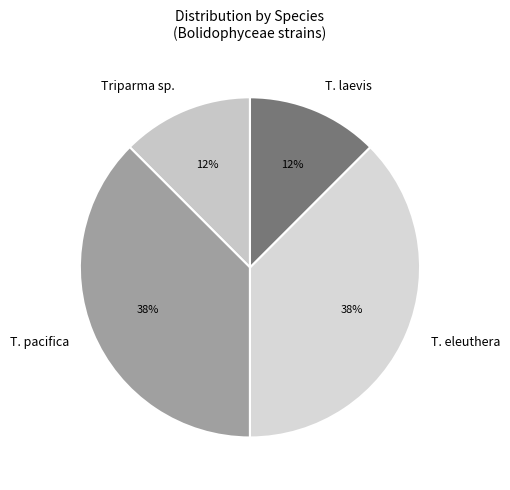

True or false: T. pacifica accounts for 38% of the total.

True